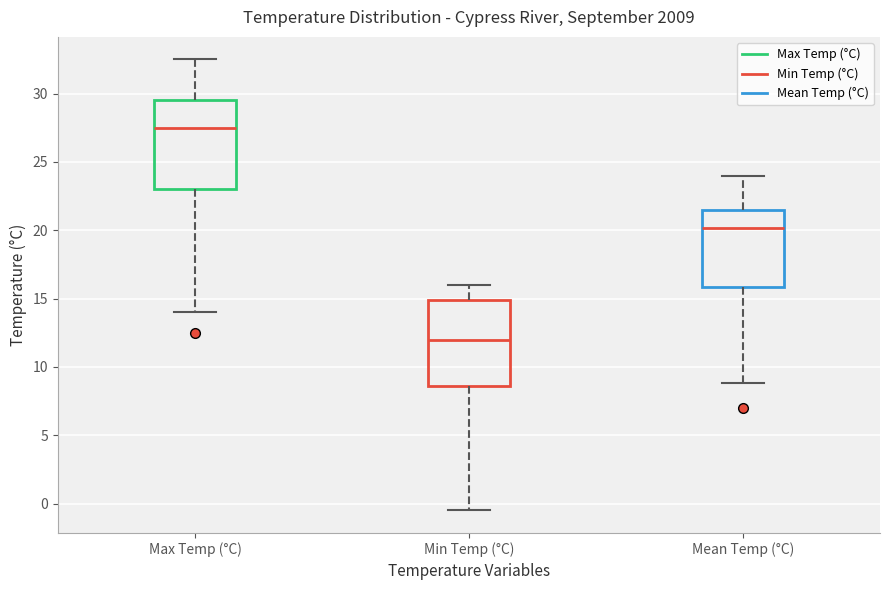

Reading left to right, read every box against the y-axis: the position of its median line, the range the box covers, and the ends of its whiskers. The values are not printed on the chart, so give them approximately, as read against the axis.

Max Temp (°C): median 27.5, box 23.0 to 29.5, whiskers 14.0 to 32.5
Min Temp (°C): median 12.0, box 8.5 to 15.0, whiskers -0.5 to 16.0
Mean Temp (°C): median 20.0, box 16.0 to 21.5, whiskers 9.0 to 24.0